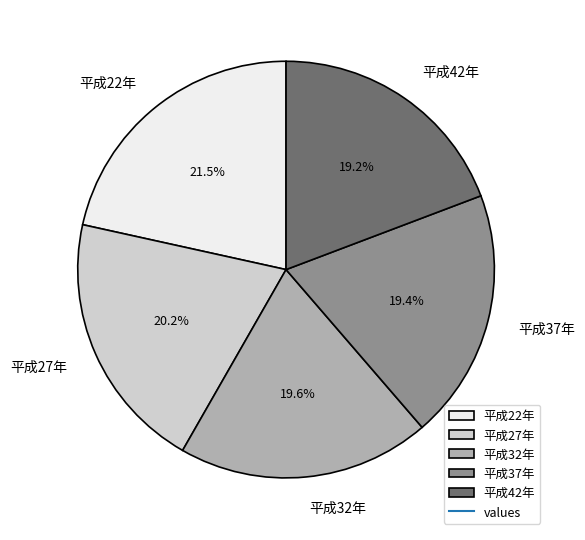

How many segments does this pie chart have?

5